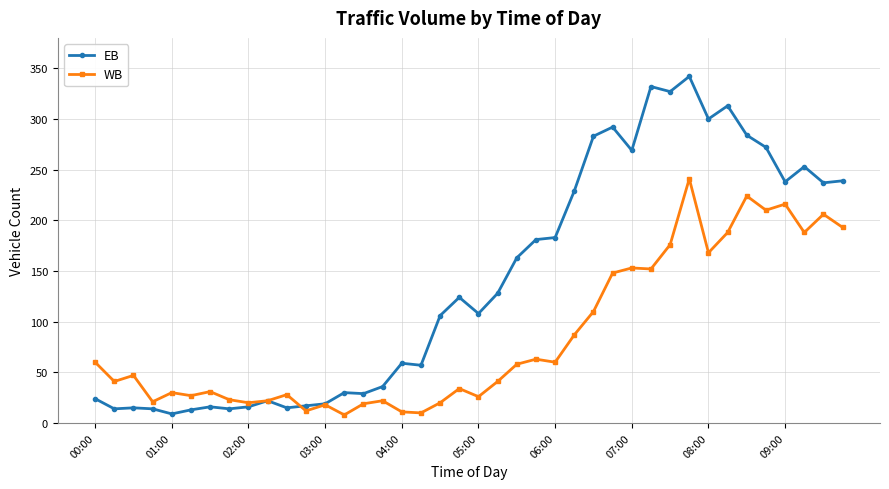

What is the sum of all WB values?

3412